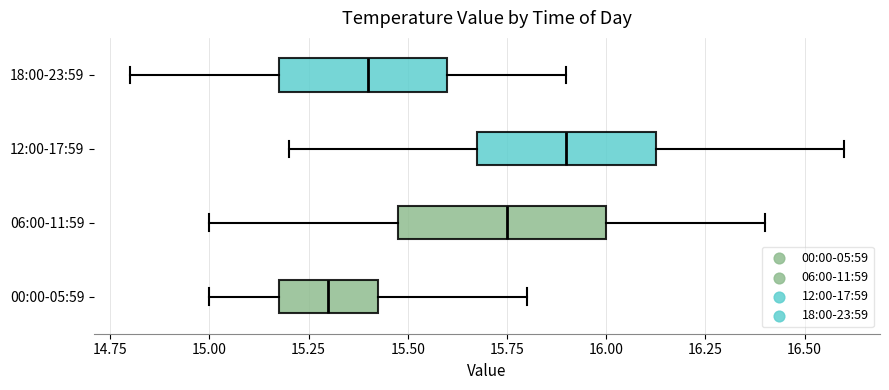

Which box is the widest, from its left edge to its right edge?

06:00-11:59